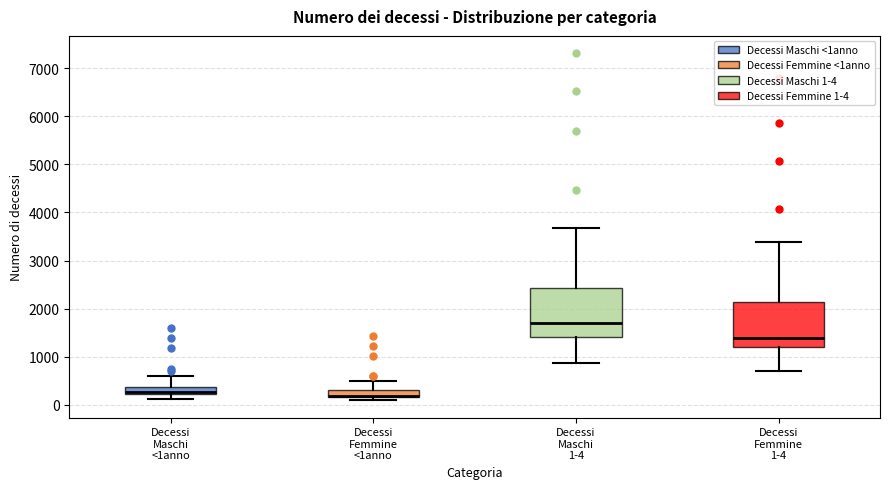

Where does the upper whisker of the box for Decessi Maschi <1anno end on the y-axis? The values are not printed on the chart, so give them approximately, as read against the axis.

600